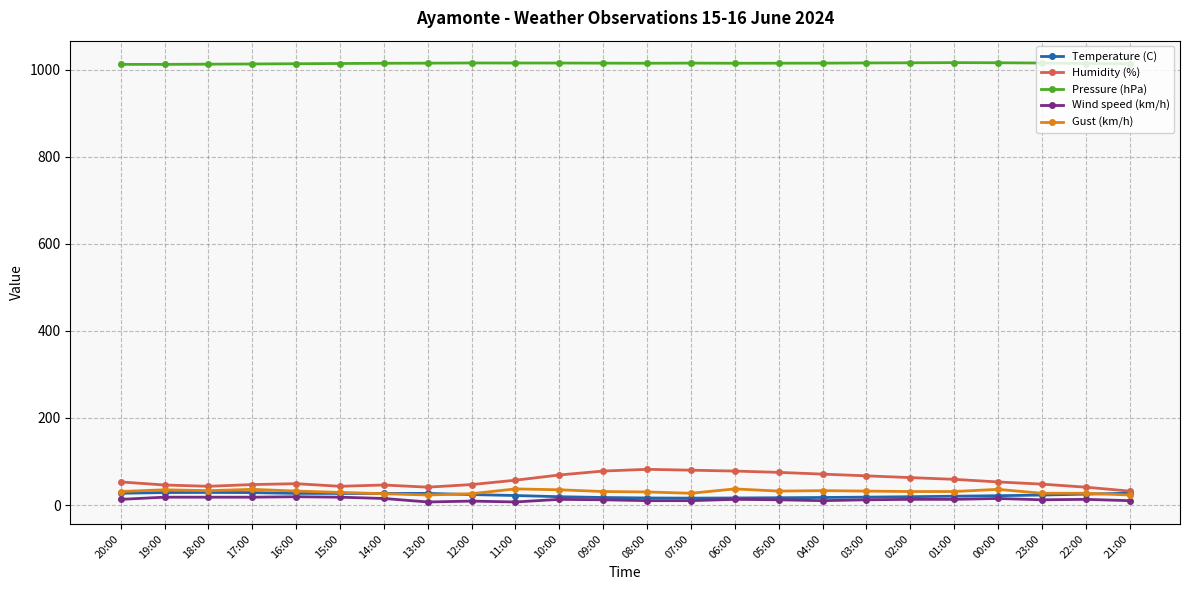

True or false: Humidity (%) has more than 1 interior local peaks.

True